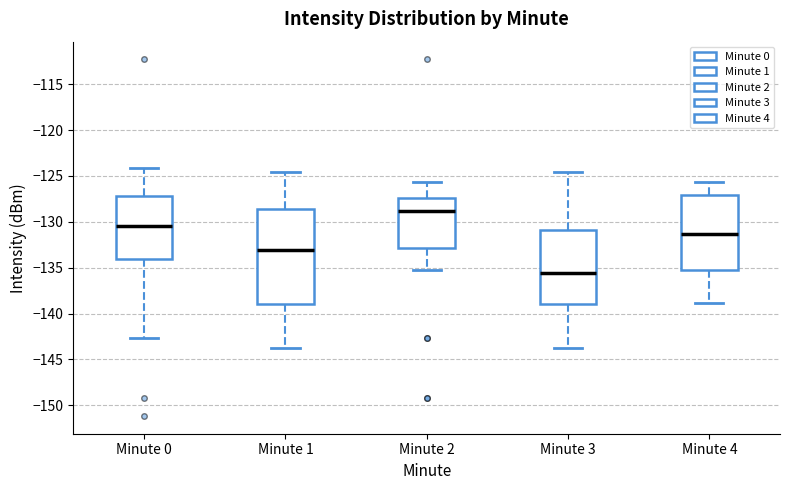

Which box is the tallest, from its lower edge to its upper edge?

Minute 1